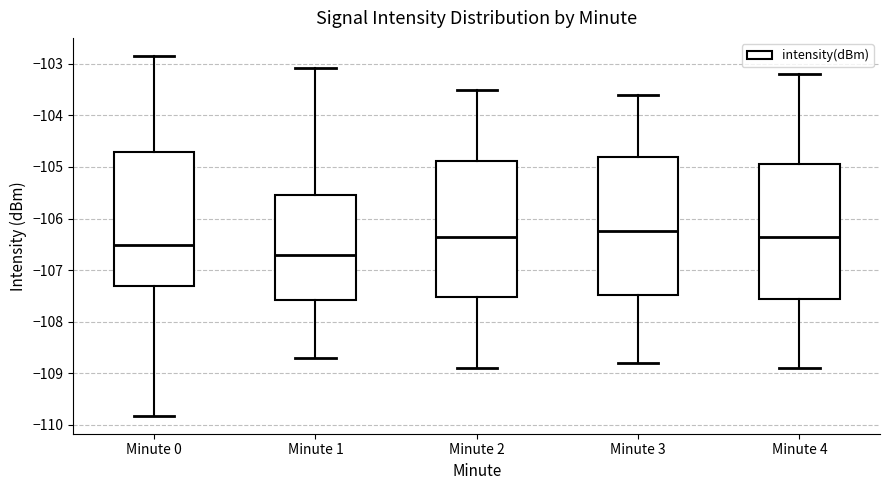

Reading left to right, transcribe this box plot: for each box, give where its median line is, the range the box spans, and where its two whiskers end, as read against the y-axis. The values are not printed on the chart, so give them approximately, as read against the axis.

Minute 0: median -106.5, box -107.3 to -104.7, whiskers -109.8 to -102.8
Minute 1: median -106.7, box -107.6 to -105.5, whiskers -108.7 to -103.1
Minute 2: median -106.3, box -107.5 to -104.9, whiskers -108.9 to -103.5
Minute 3: median -106.2, box -107.5 to -104.8, whiskers -108.8 to -103.6
Minute 4: median -106.3, box -107.5 to -104.9, whiskers -108.9 to -103.2